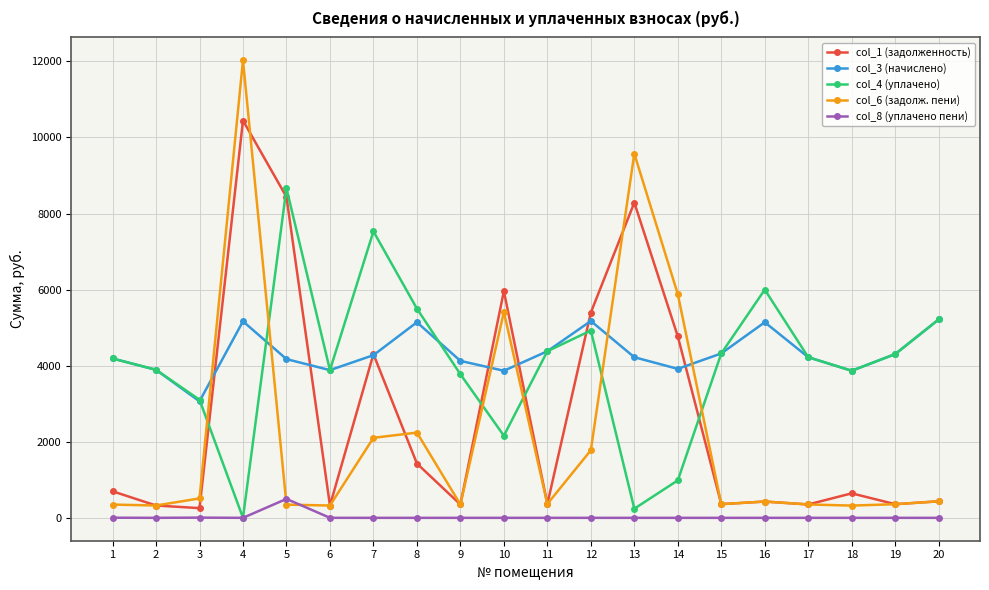

The value of col_4 (уплачено) at 19 is 2103.1. True or false?

False